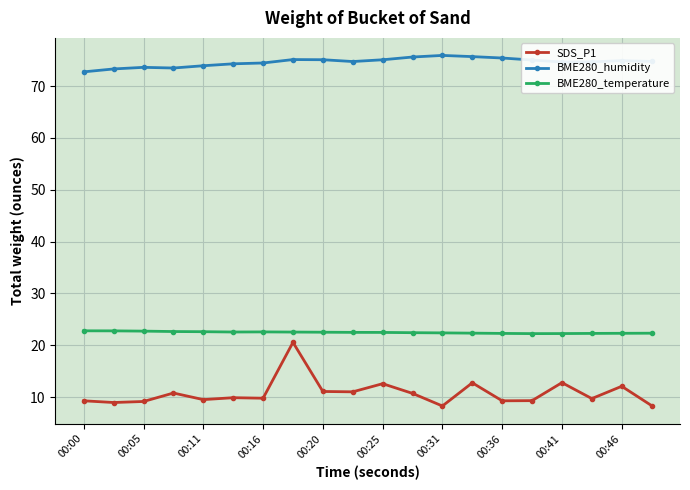

At how many categories does at least one series exceed 67?

20